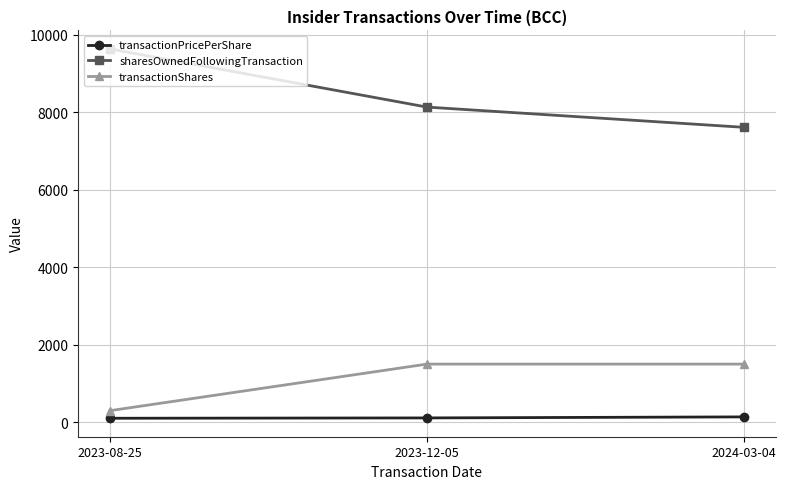

What is the spread (max minus min) of values at 2023-12-05?

8025.5